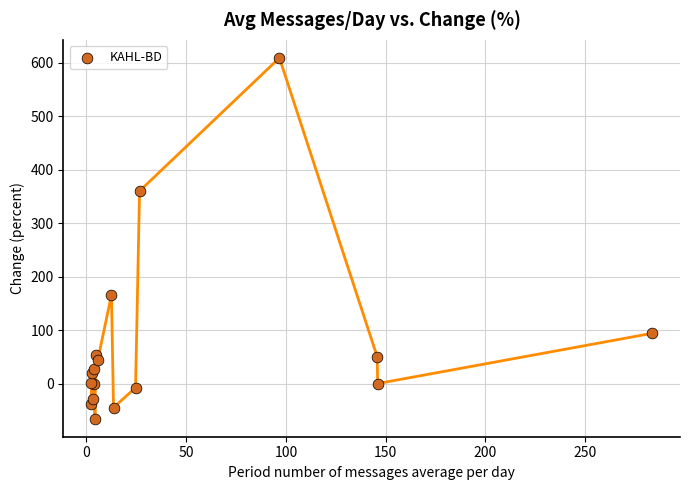

What Y value in the scatter plot is closest to 271?

360.3